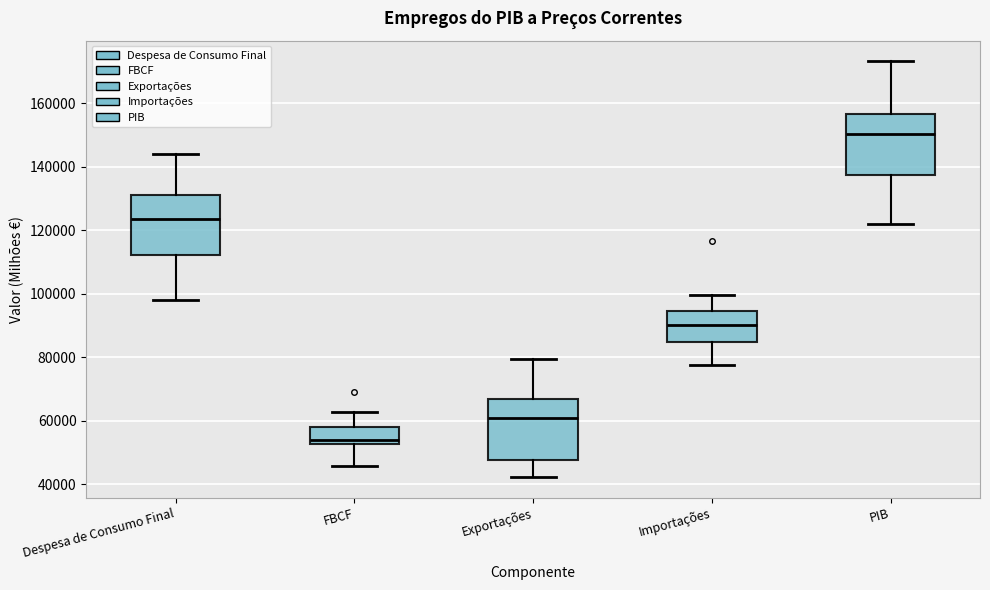

Reading left to right, read every box against the y-axis: the position of its median line, the range the box covers, and the ends of its whiskers. The values are not printed on the chart, so give them approximately, as read against the axis.

Despesa de Consumo Final: median 124000, box 112000 to 132000, whiskers 98000 to 144000
FBCF: median 54000, box 52000 to 58000, whiskers 46000 to 62000
Exportações: median 60000, box 48000 to 66000, whiskers 42000 to 80000
Importações: median 90000, box 84000 to 94000, whiskers 78000 to 100000
PIB: median 150000, box 138000 to 156000, whiskers 122000 to 174000